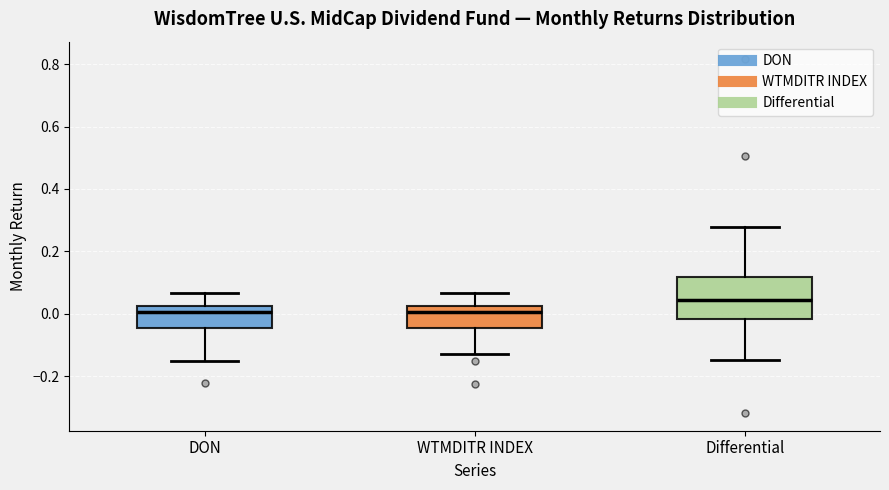

Reading left to right, transcribe this box plot: for each box, give where its median line is, the range the box spans, and where its two whiskers end, as read against the y-axis. The values are not printed on the chart, so give them approximately, as read against the axis.

DON: median 0.00, box -0.04 to 0.02, whiskers -0.14 to 0.06
WTMDITR INDEX: median 0.00, box -0.04 to 0.02, whiskers -0.12 to 0.06
Differential: median 0.04, box -0.02 to 0.12, whiskers -0.14 to 0.28